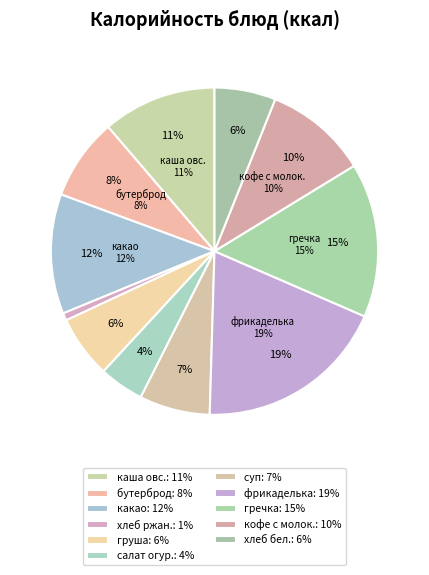

To the nearest percent, what percentage of the pie is бутерброд с сыром?

8%